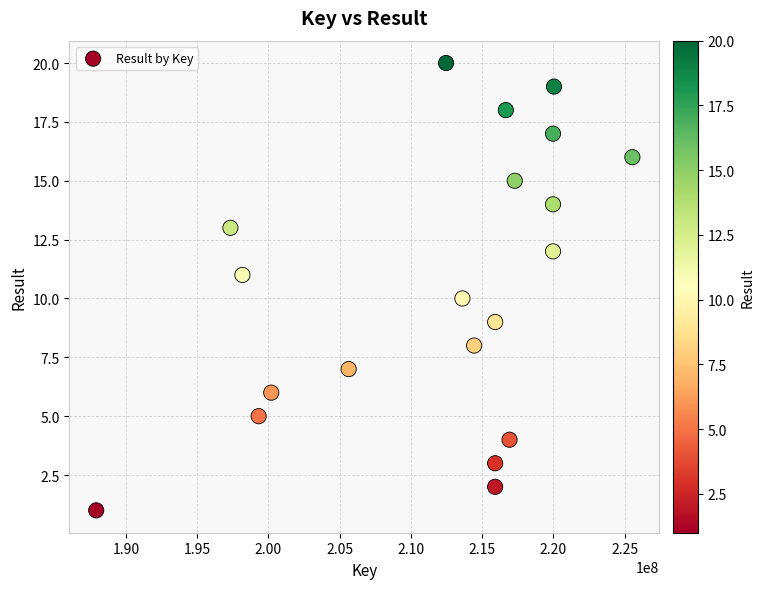

What is the range of Y values (max minus min)?

19